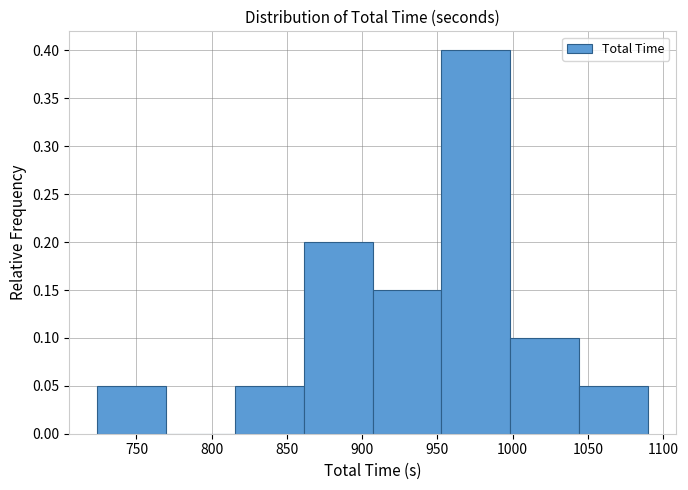

Over which range of the x-axis is the bar tallest?

955 to 1000